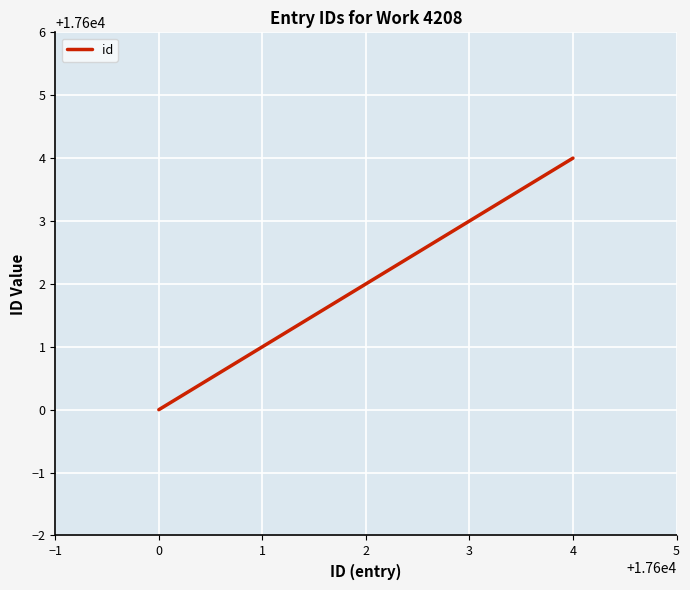

True or false: the data shows 5654 at 0.

False